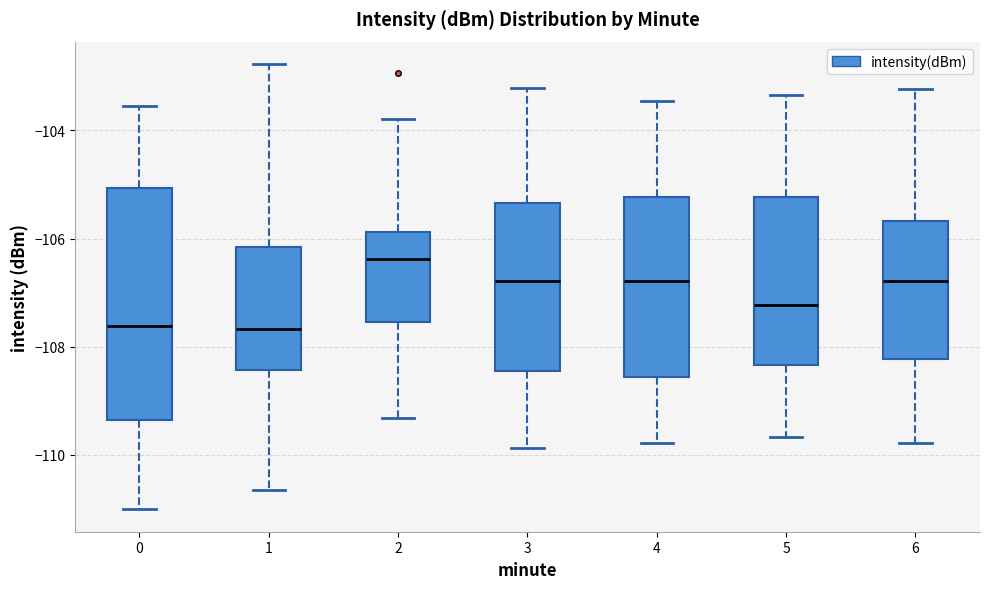

Reading left to right, read every box against the y-axis: the position of its median line, the range the box covers, and the ends of its whiskers. The values are not printed on the chart, so give them approximately, as read against the axis.

0: median -107.6, box -109.4 to -105.0, whiskers -111.0 to -103.6
1: median -107.6, box -108.4 to -106.2, whiskers -110.6 to -102.8
2: median -106.4, box -107.6 to -105.8, whiskers -109.4 to -103.8
3: median -106.8, box -108.4 to -105.4, whiskers -109.8 to -103.2
4: median -106.8, box -108.6 to -105.2, whiskers -109.8 to -103.4
5: median -107.2, box -108.4 to -105.2, whiskers -109.6 to -103.4
6: median -106.8, box -108.2 to -105.6, whiskers -109.8 to -103.2